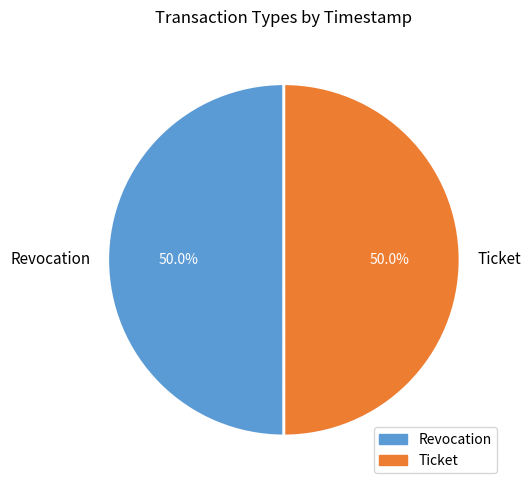

Approximately how many times larger is the value at Revocation compared to Ticket?

1.0